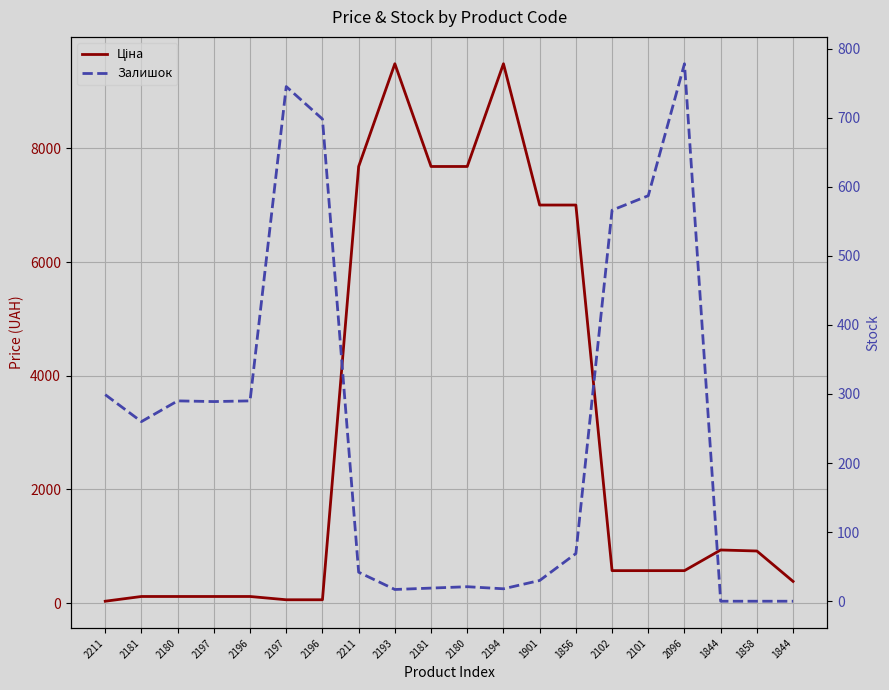

List the labels in order of Ціна value, smallest first.

2211, 2197, 2196, 2181, 2180, 2197, 2196, 1844, 2102, 2101, 2096, 1858, 1844, 1901, 1856, 2211, 2181, 2180, 2193, 2194